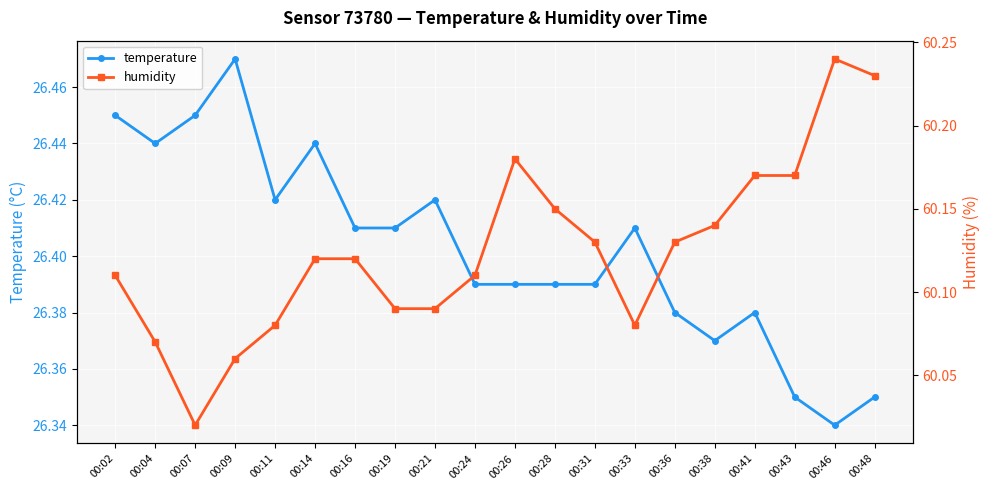

In humidity, how many points are lower than both neighbors (excluding endpoints)?

2